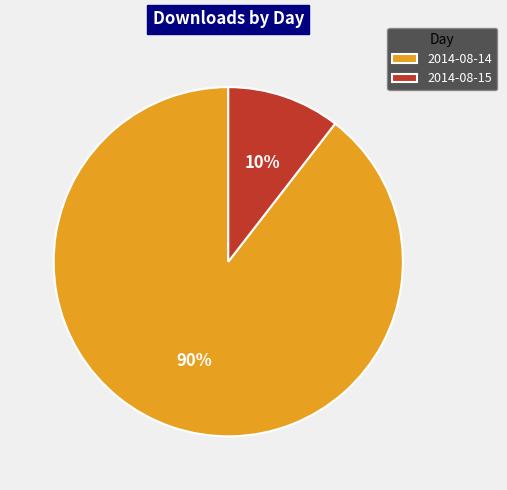

Rank the categories by value from highest to lowest.

2014-08-14, 2014-08-15